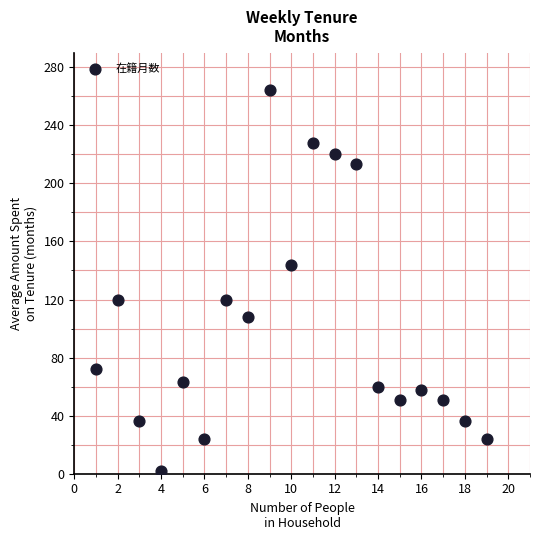

What is the range of X values (max minus min)?

18